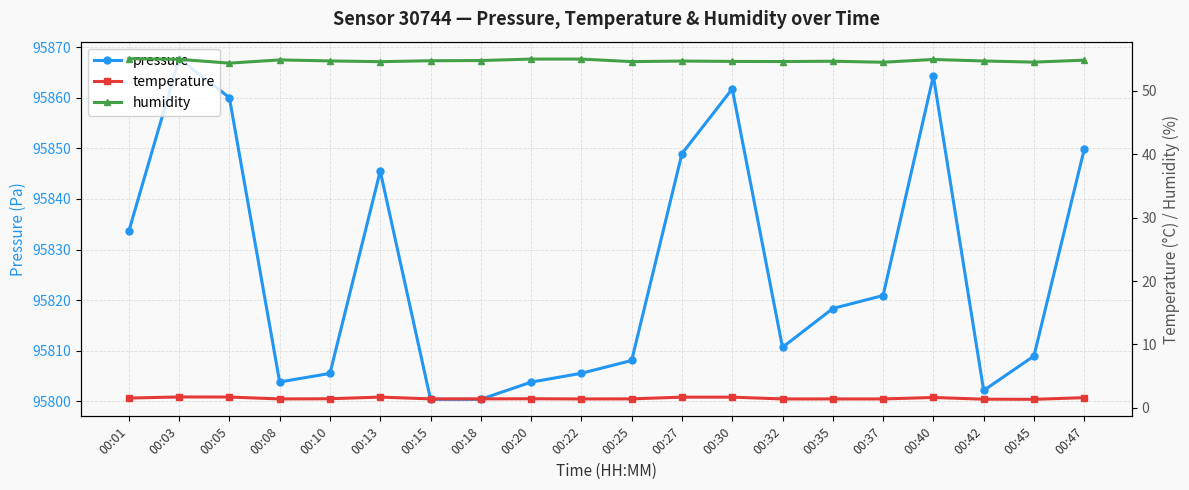

True or false: pressure has more than 1 interior local peaks.

True